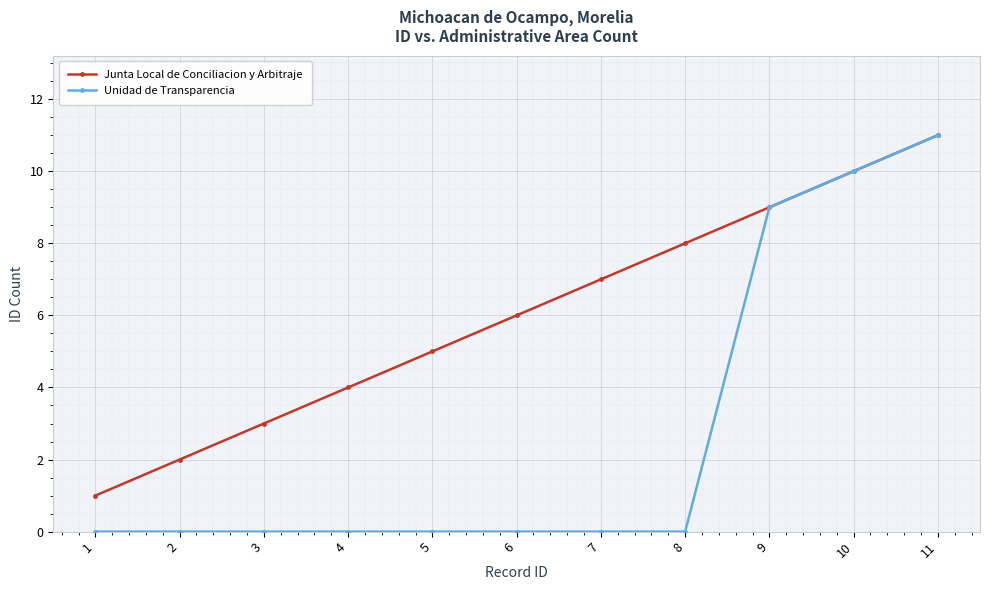

Count the number of data series in this chart.

2